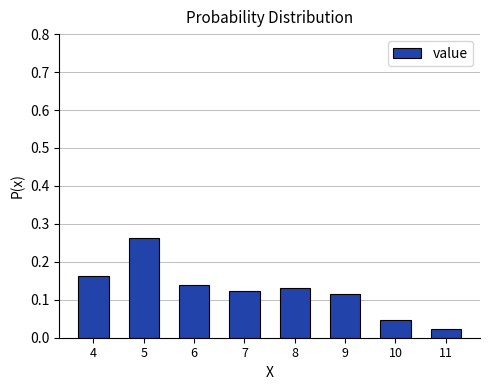

At which category does the chart reach its minimum across all series?

11